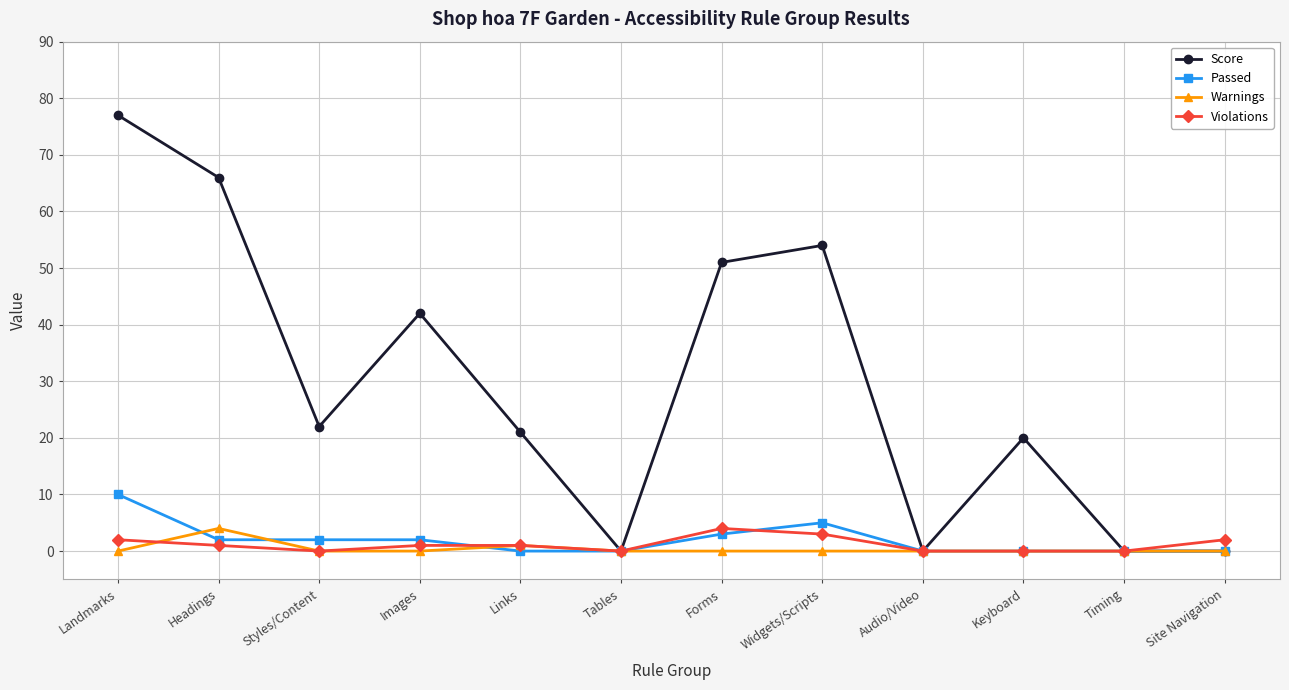

What is the label of the 10th point from the left?

Keyboard